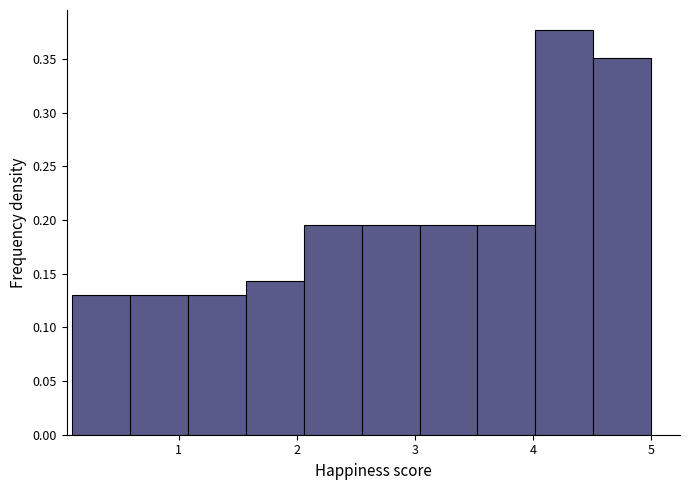

What is the height of the bar covering 3.53 to 4.02 on the x-axis? Neither the bar edges nor the heights are printed on the chart, so give them approximately, as read against the axes.

0.195